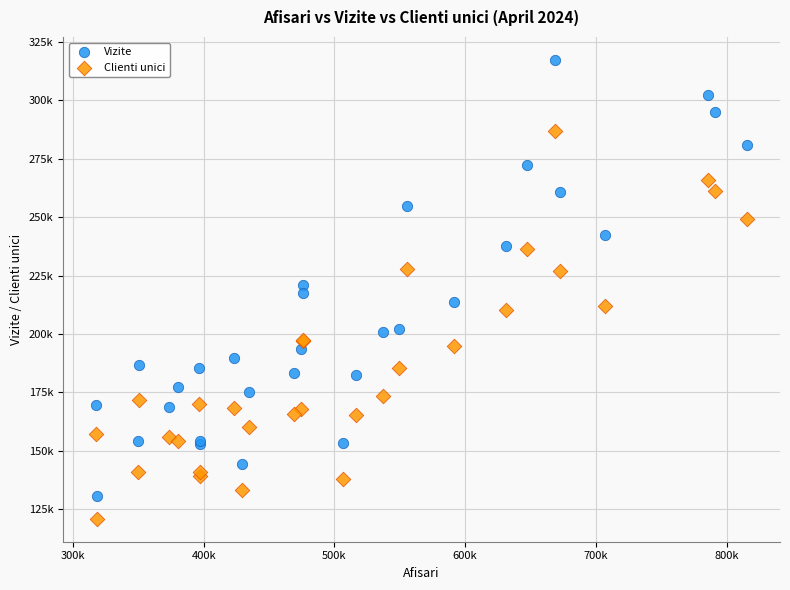

Which series reaches the maximum Y coordinate?

Vizite